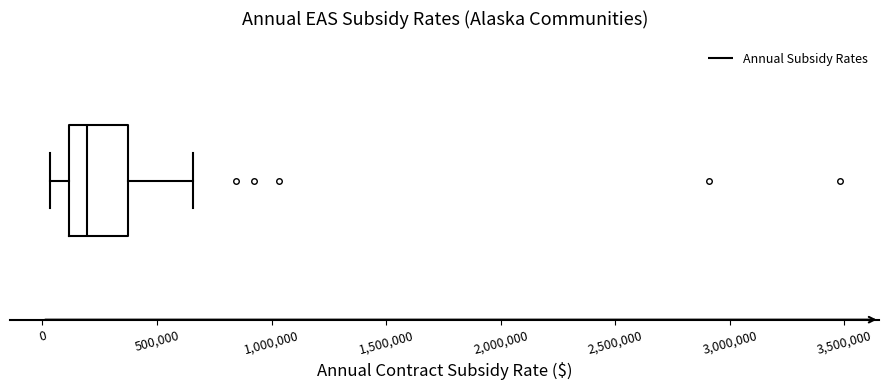

Where does the median line of the box sit on the x-axis? The values are not printed on the chart, so give them approximately, as read against the axis.

200000